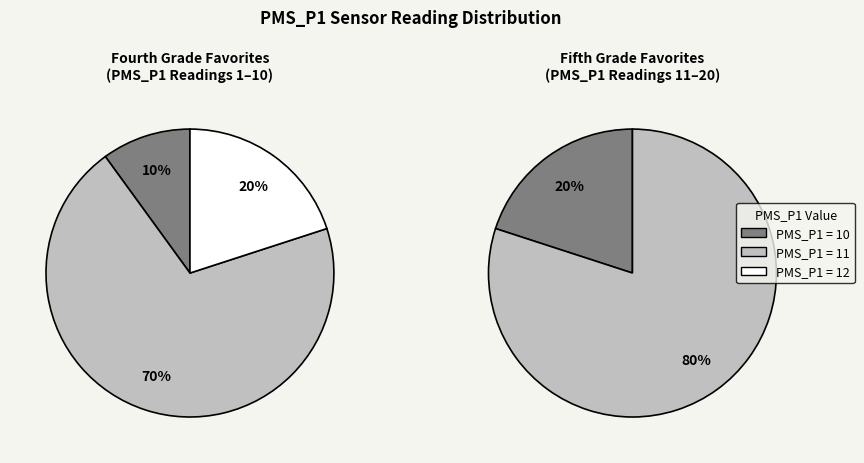

Is the sum of PMS_P1=12 (00:57) and PMS_P1=12 (01:22) greater than half?

No